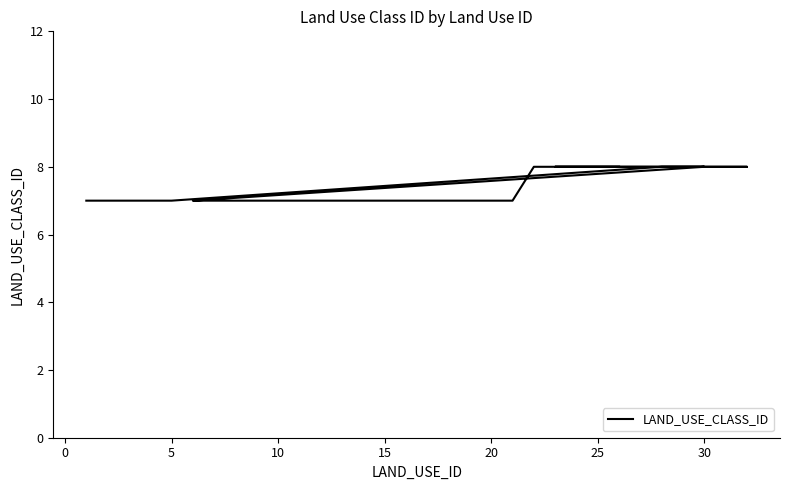

Reading left to right, extract all data points from this chart.

7	7	7	7	7	8	8	8	7	7	7	7	7	7	7	7	7	7	7	7	7	7	7	7	8	8	8	8	8	8	8	8